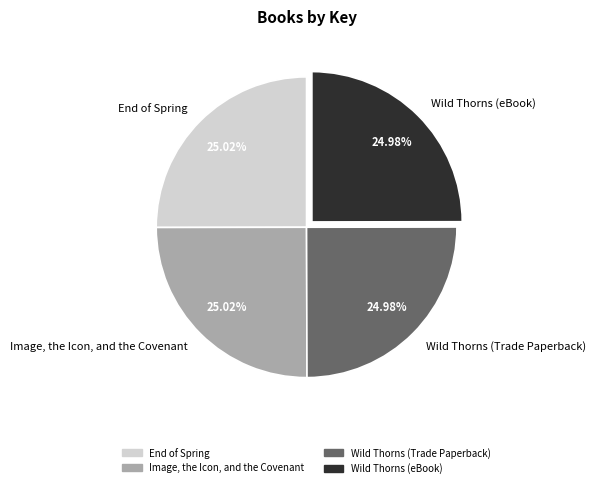

How many slices are in this pie chart?

4